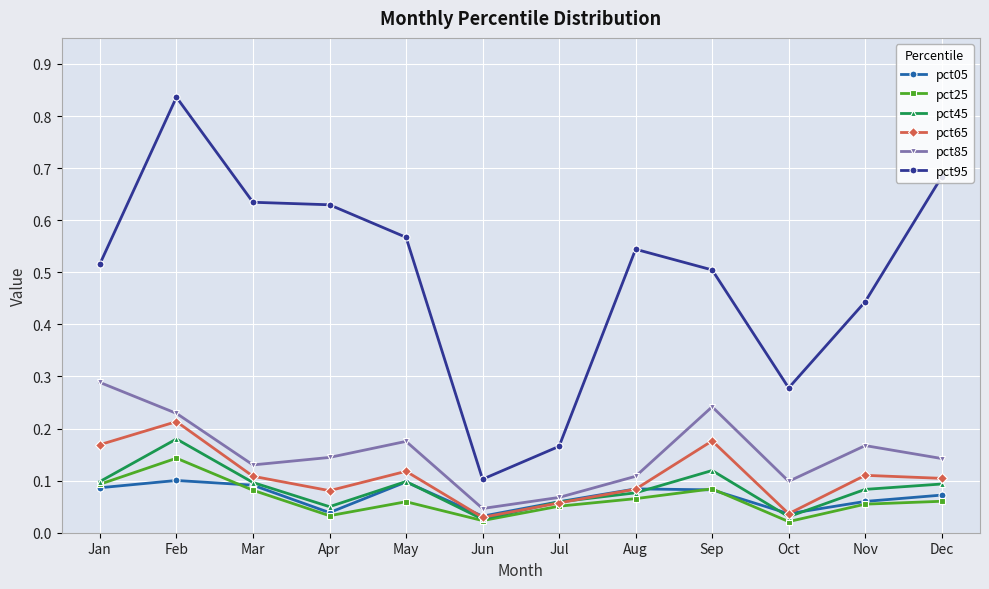

How many lines are shown in the chart?

6